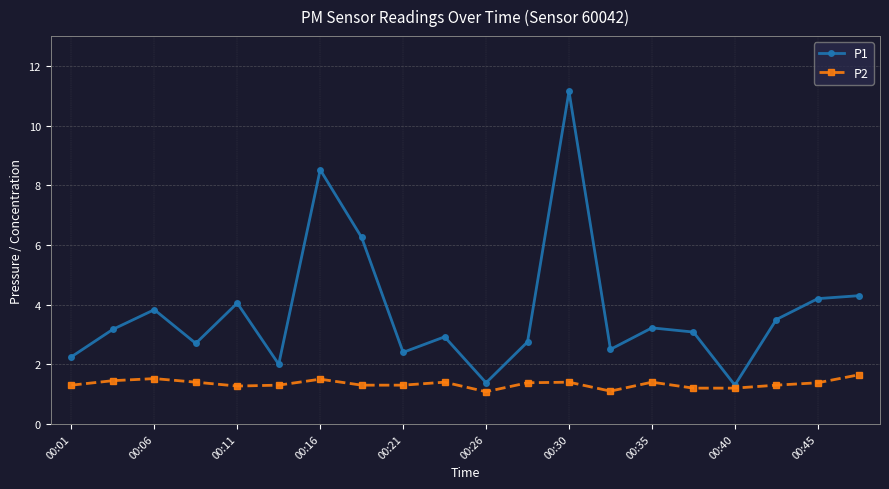

Which series has the largest range (max minus min)?

P1